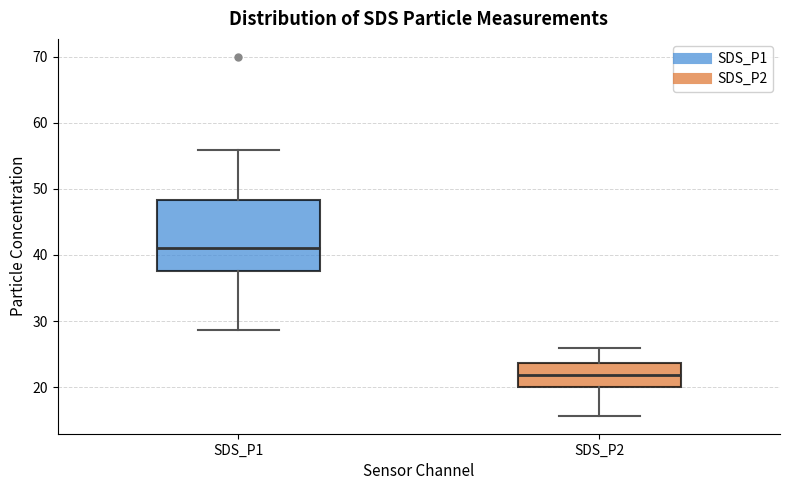

Which box has the highest median line?

SDS_P1